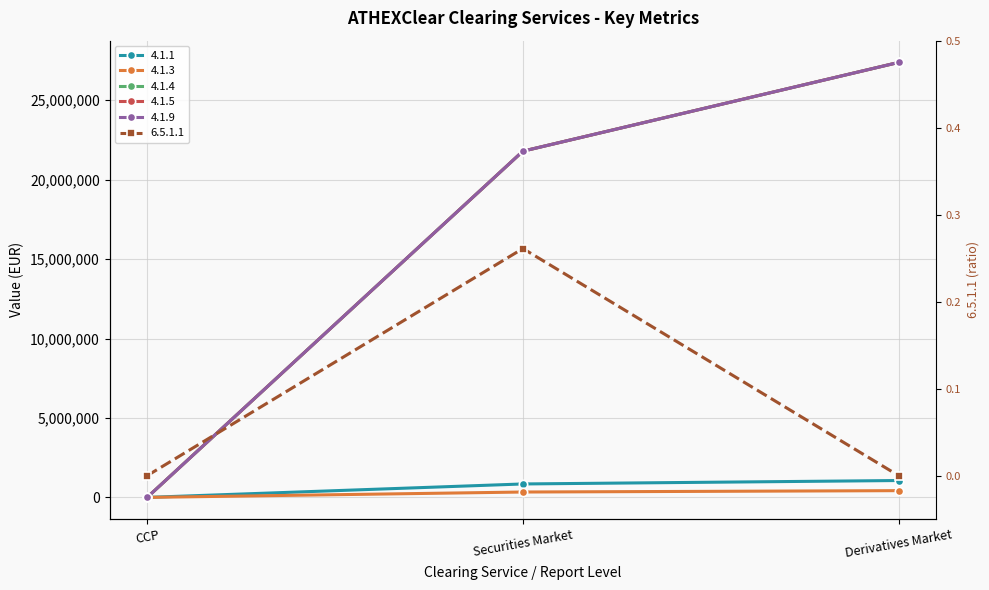

At which label does 4.1.4 reach its minimum?

CCP